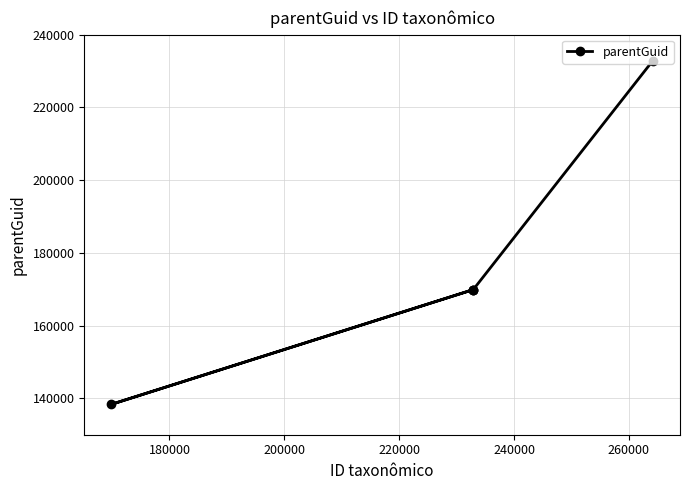

How many lines are shown in the chart?

1